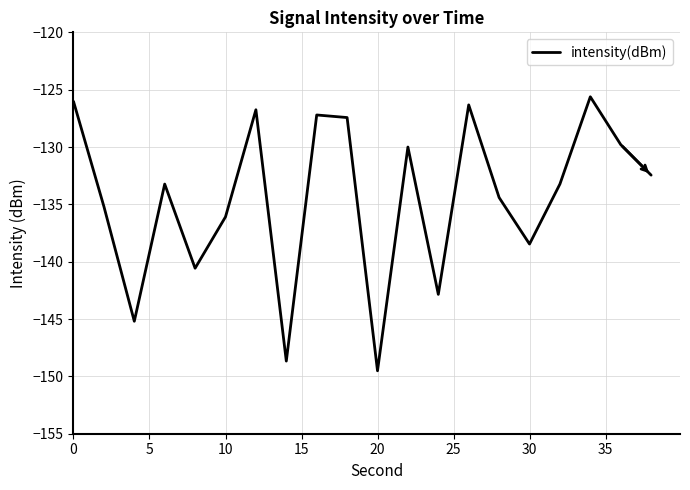

What is the minimum value shown in the chart?

-149.5